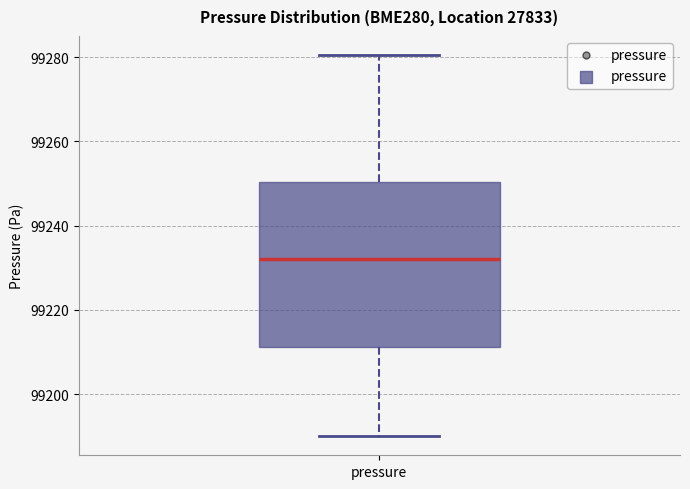

Read this box plot against the y-axis: the position of the median line, the range covered by the box, and the ends of both whiskers. The values are not printed on the chart, so give them approximately, as read against the axis.

median 99232, box 99212 to 99250, whiskers 99190 to 99280